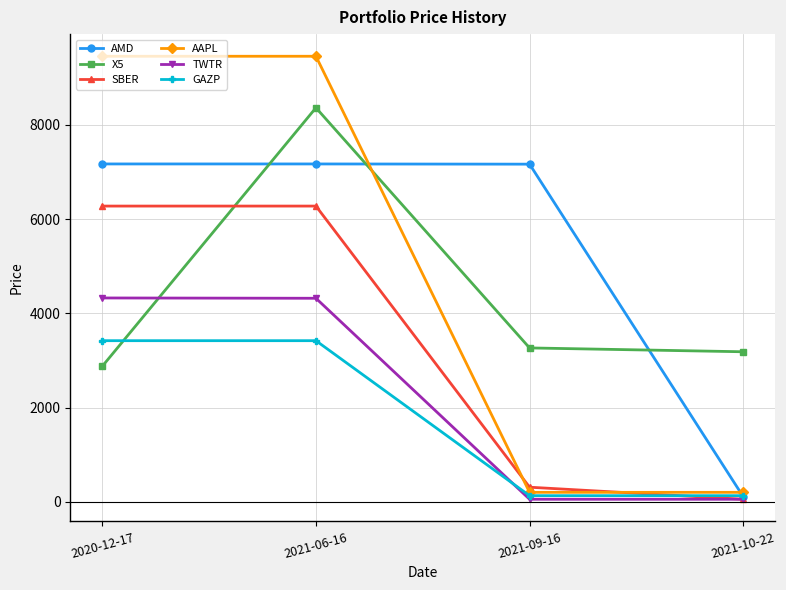

What is the value of the GAZP point at the 2nd from the left?

3420.2